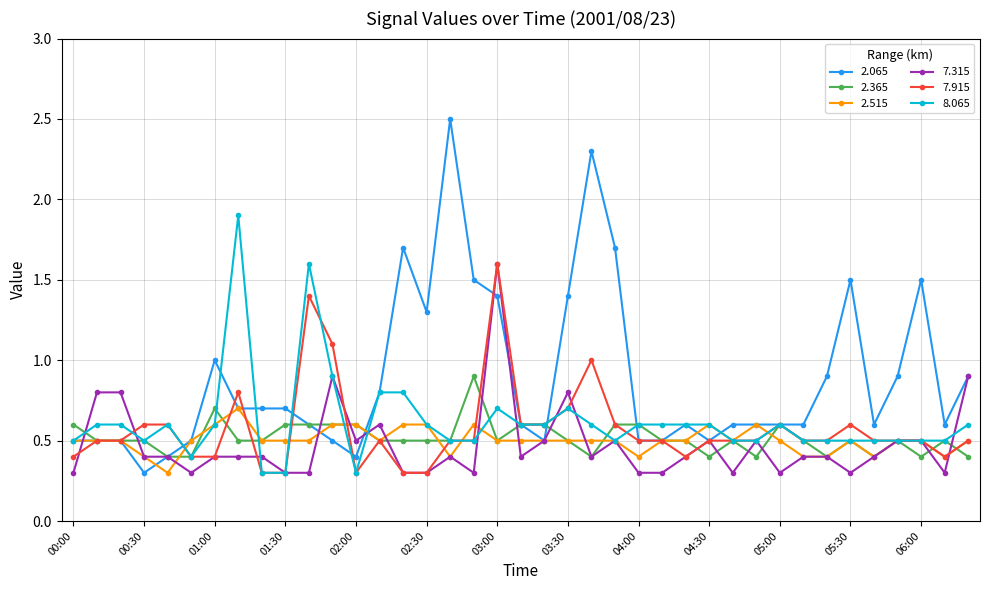

Which series has the largest total across all categories?

2.065